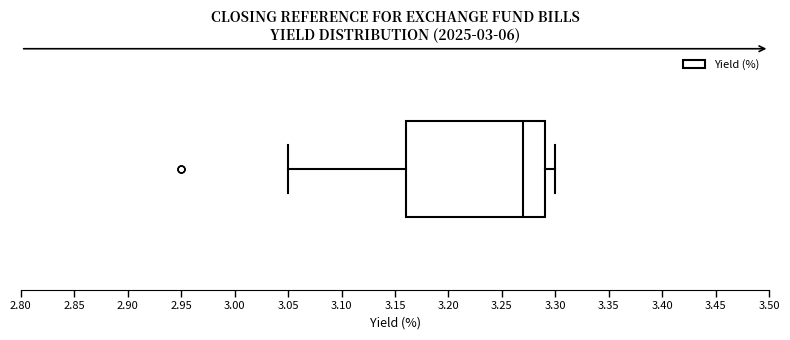

Transcribe this box plot: give where the median line is, the range the box spans, and where the two whiskers end, as read against the x-axis. The values are not printed on the chart, so give them approximately, as read against the axis.

median 3.27, box 3.16 to 3.29, whiskers 3.05 to 3.30